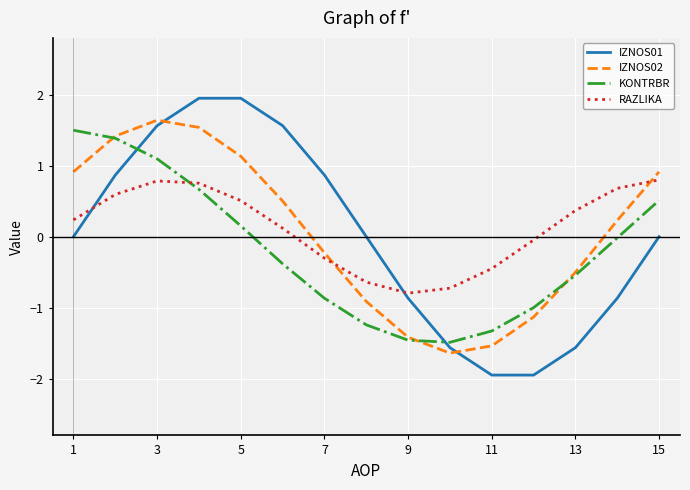

Does the chart display data point markers on the line(s)?

No